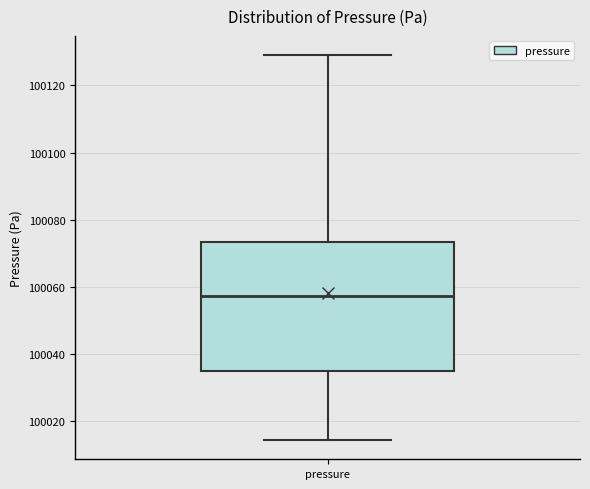

Read this box plot against the y-axis: the position of the median line, the range covered by the box, and the ends of both whiskers. The values are not printed on the chart, so give them approximately, as read against the axis.

median 100058, box 100034 to 100074, whiskers 100014 to 100130